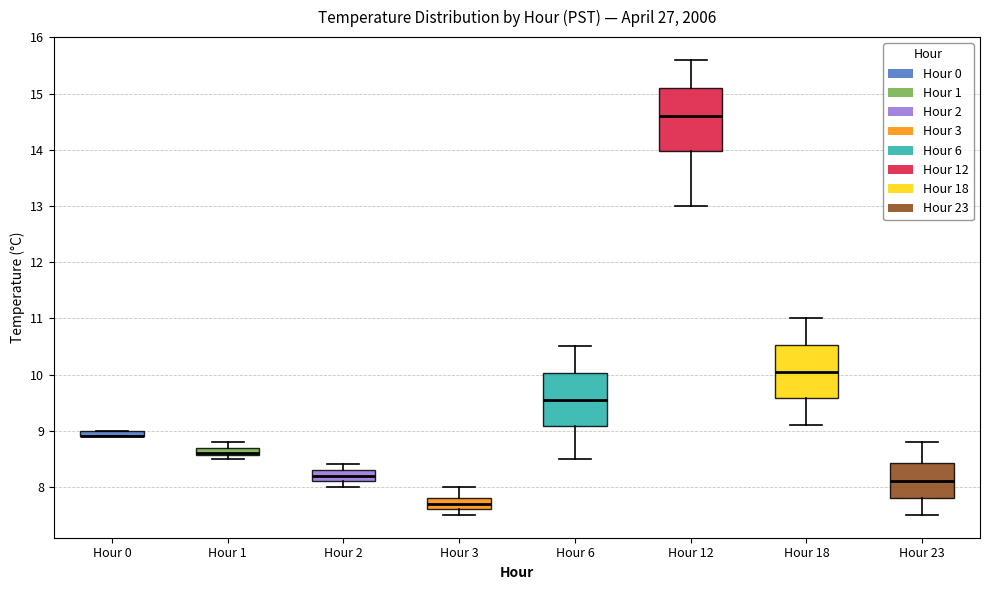

Where is the upper edge of the box for Hour 12 on the y-axis? The values are not printed on the chart, so give them approximately, as read against the axis.

15.1